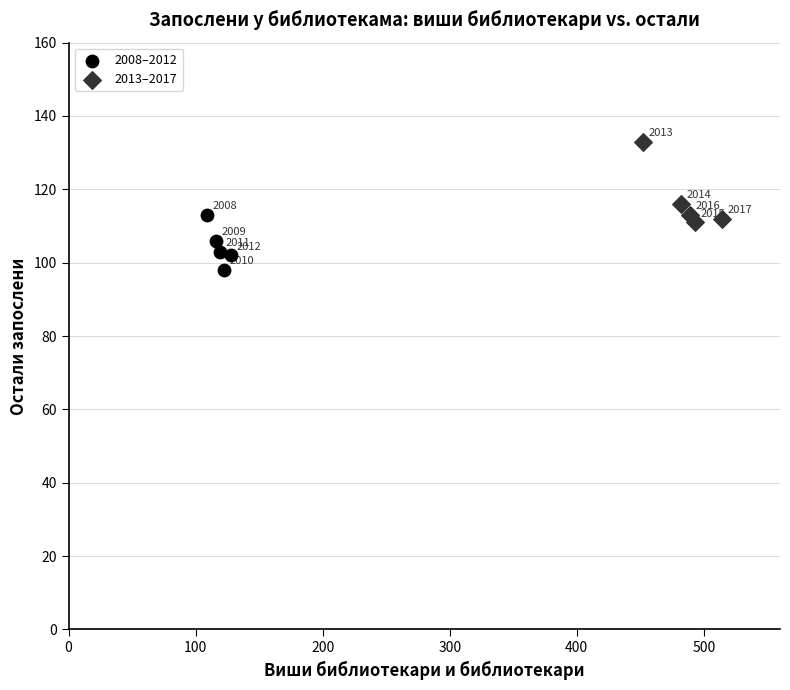

Which series contains the lowest Y value?

2008–2012